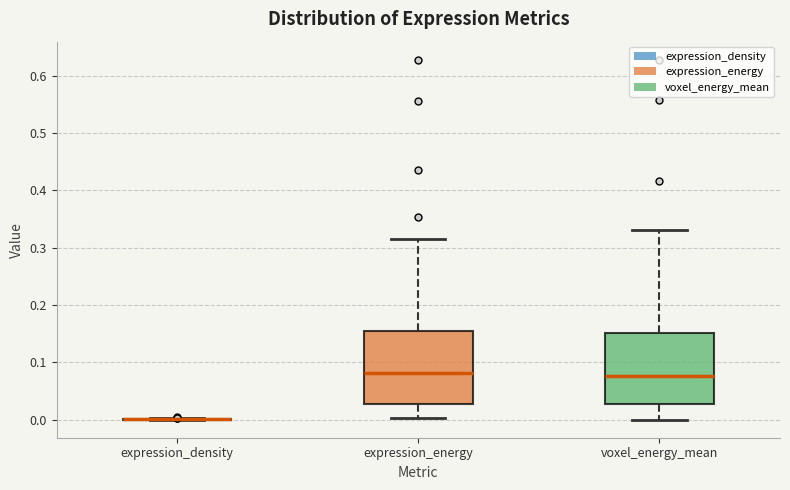

Where is the lower edge of the box for expression_energy on the y-axis? The values are not printed on the chart, so give them approximately, as read against the axis.

0.03